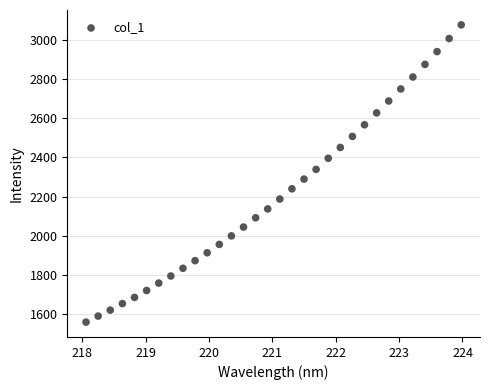

What is the range of Y values (max minus min)?

1517.3